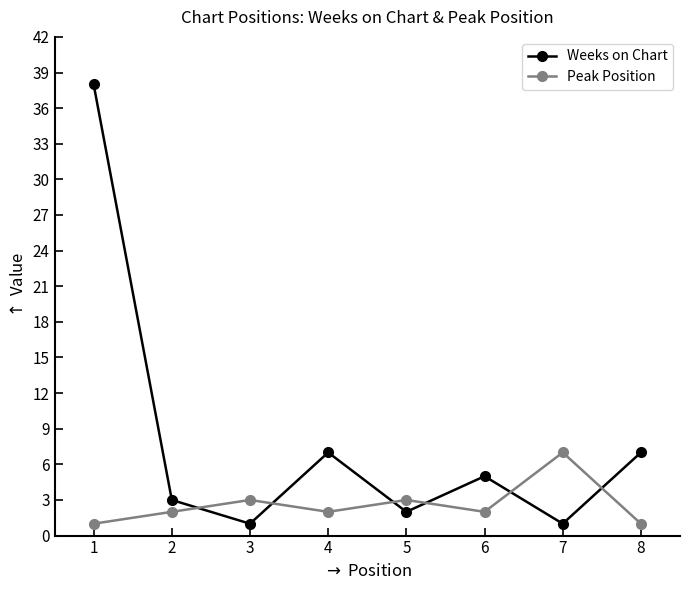

List the series in order of their peak value, highest first.

Weeks on Chart, Peak Position